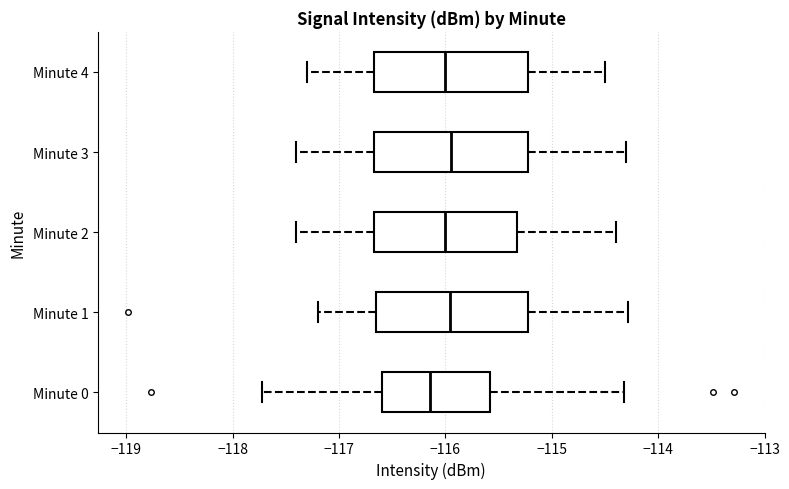

Which box's median line is the furthest to the left?

Minute 0